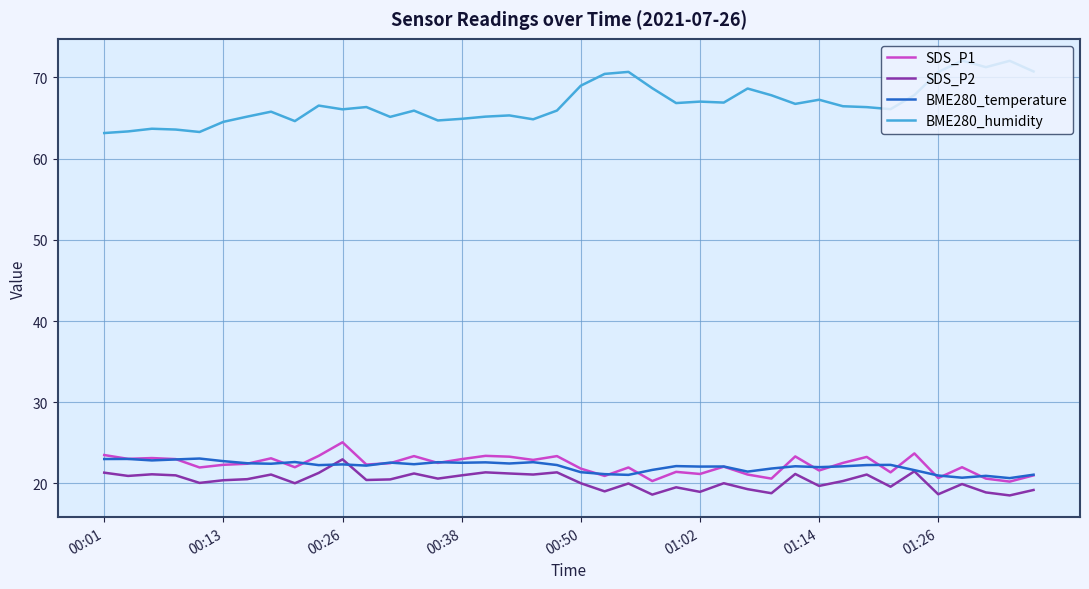

True or false: BME280_humidity has more than 1 points higher than both neighbors.

True